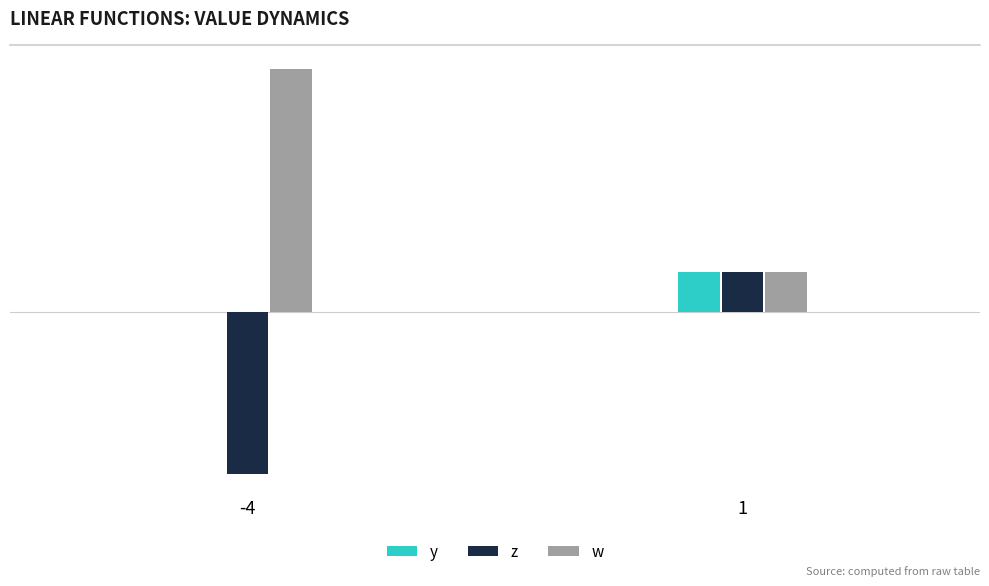

What is the sum of all w values?

35